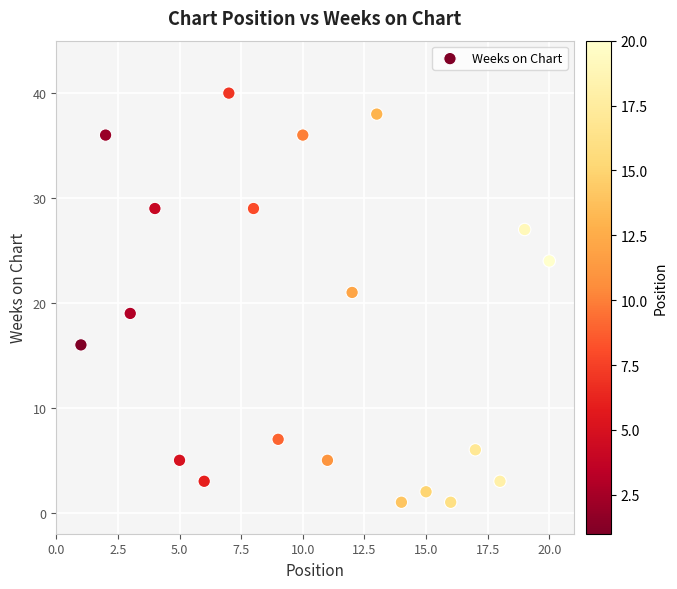

What is the range of Y values (max minus min)?

39